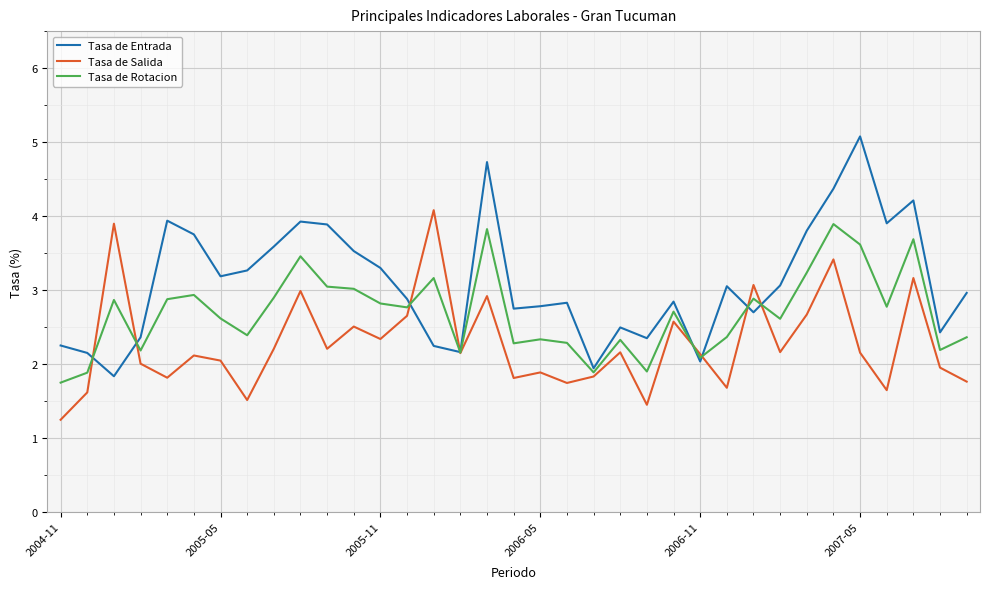

Which series has the widest spread of values?

Tasa de Entrada